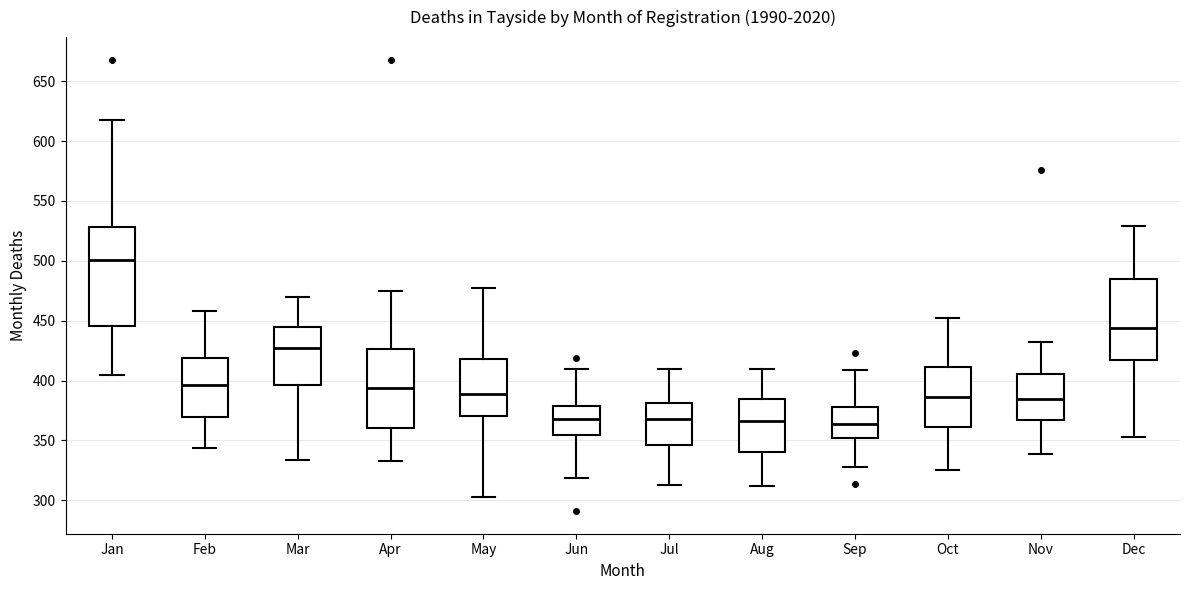

Which box is the tallest, from its lower edge to its upper edge?

Jan